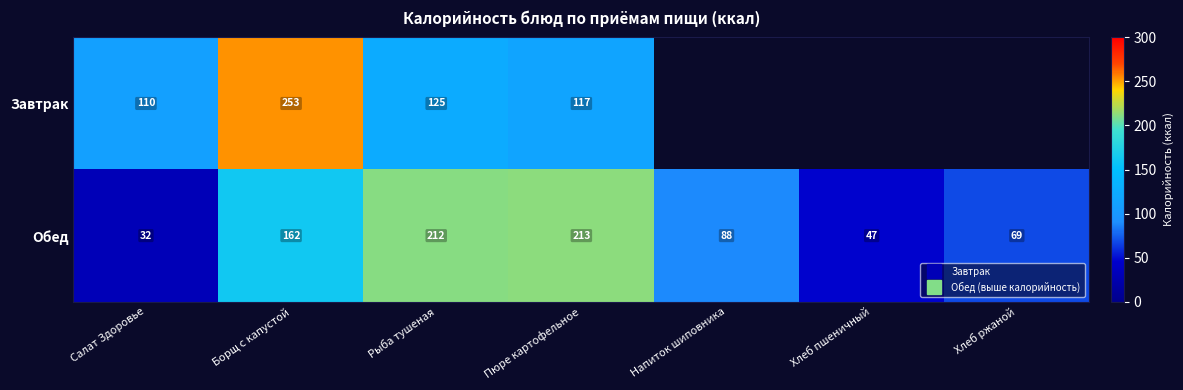

The Обед series shows 34.3 at Хлеб ржаной. True or false?

False